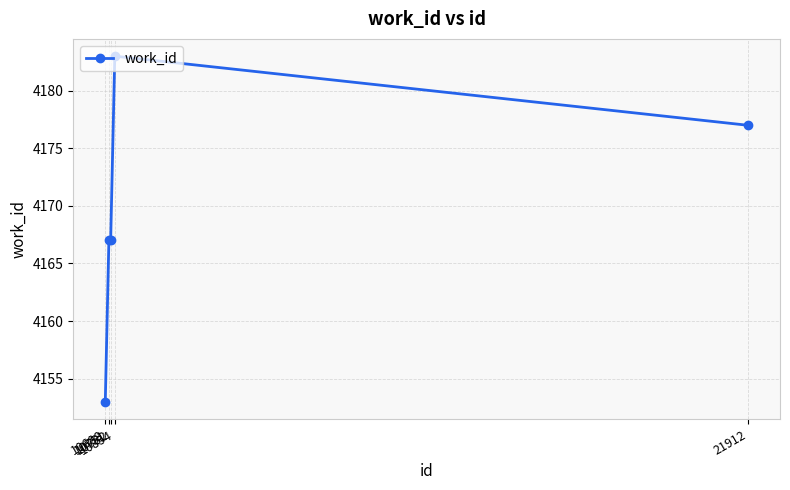

What is the minimum value shown in the chart?

4153